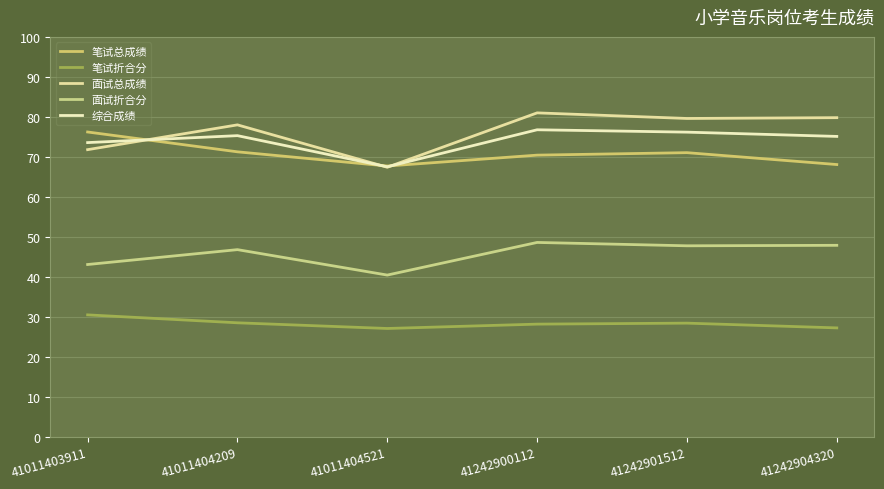

What is the average value of the 笔试折合分 series?

28.3